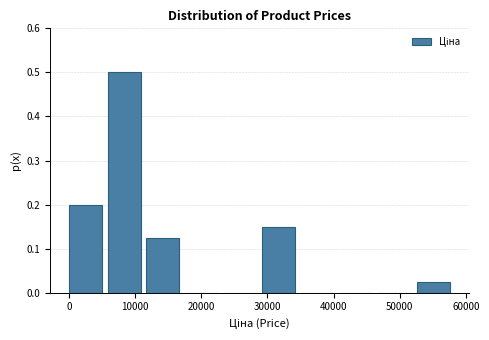

Reading left to right, list every bar in this chart as the range it spans on the x-axis followed by its height. Neither the bar edges nor the heights are printed on the chart, so give them approximately, as read against the axes.

0 to 6000: 0.20
6000 to 12000: 0.50
12000 to 18000: 0.13
18000 to 23000: 0
23000 to 29000: 0
29000 to 35000: 0.15
35000 to 41000: 0
41000 to 47000: 0
47000 to 53000: 0
53000 to 58000: 0.03